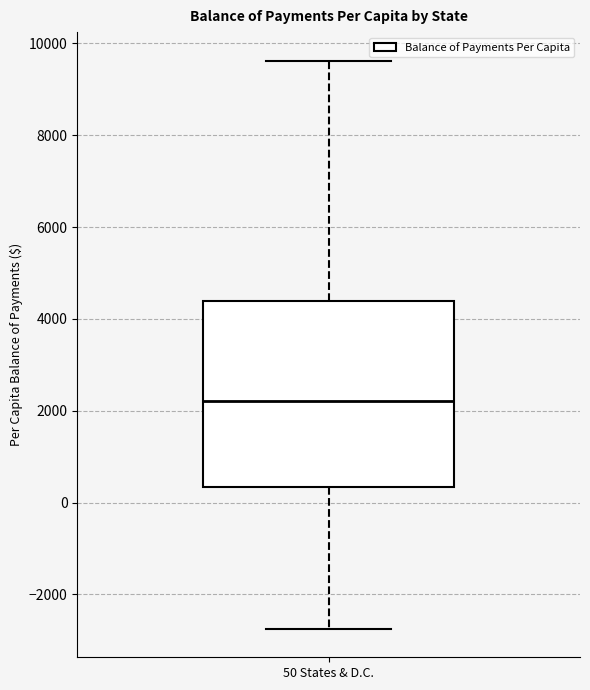

Read this box plot against the y-axis: the position of the median line, the range covered by the box, and the ends of both whiskers. The values are not printed on the chart, so give them approximately, as read against the axis.

median 2200, box 400 to 4400, whiskers -2800 to 9600